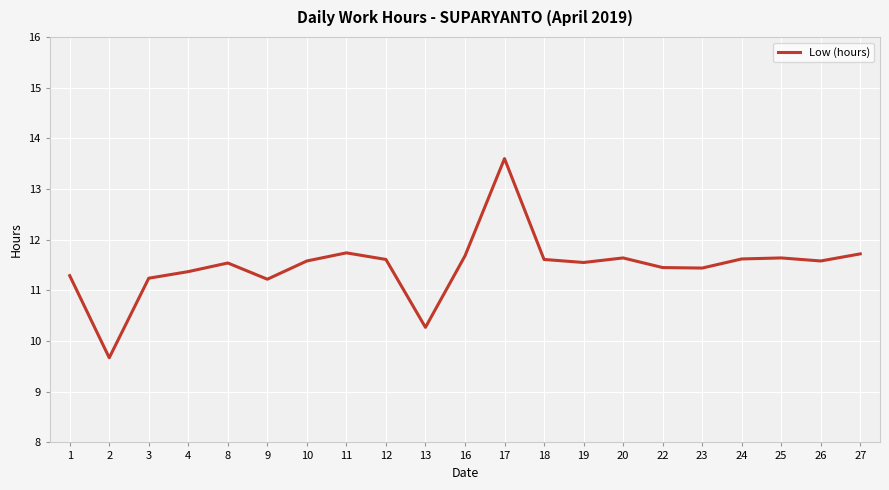

How many lines are shown in the chart?

1